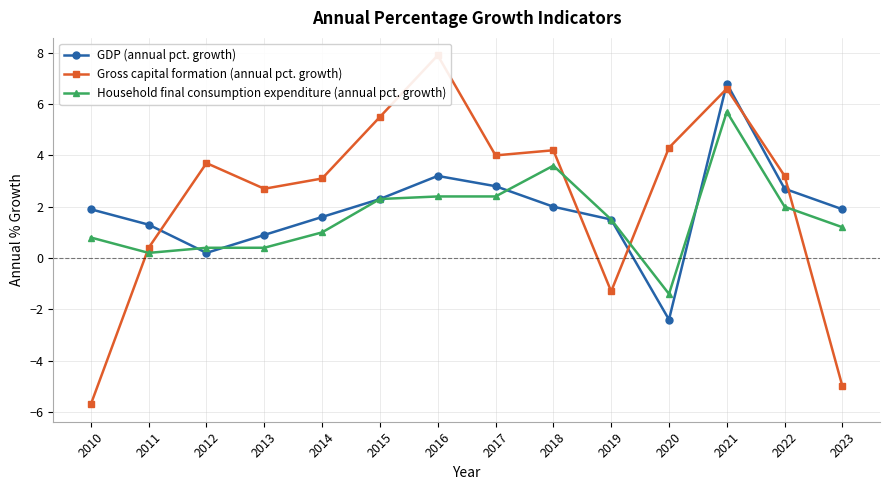

Read the Gross capital formation (annual pct. growth) value at 2015.

5.5